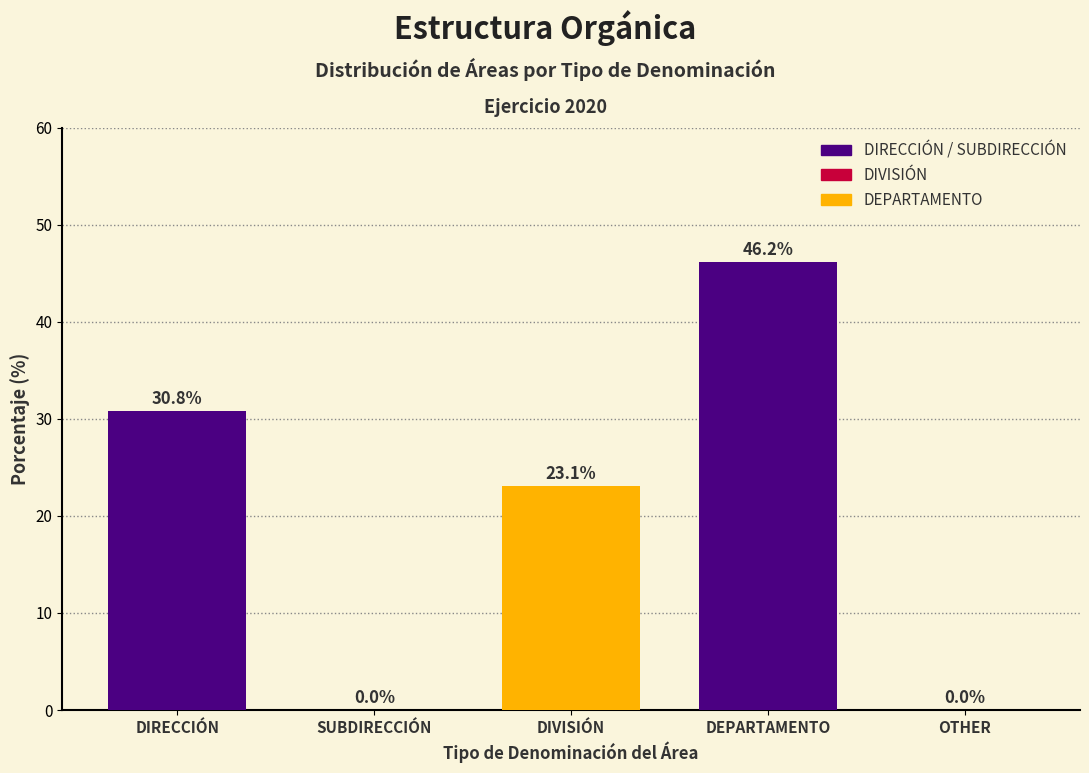

Reading left to right, list all the values displayed in this chart.

DIRECCIÓN=30.8	SUBDIRECCIÓN=0.0	DIVISIÓN=23.1	DEPARTAMENTO=46.2	OTHER=0.0